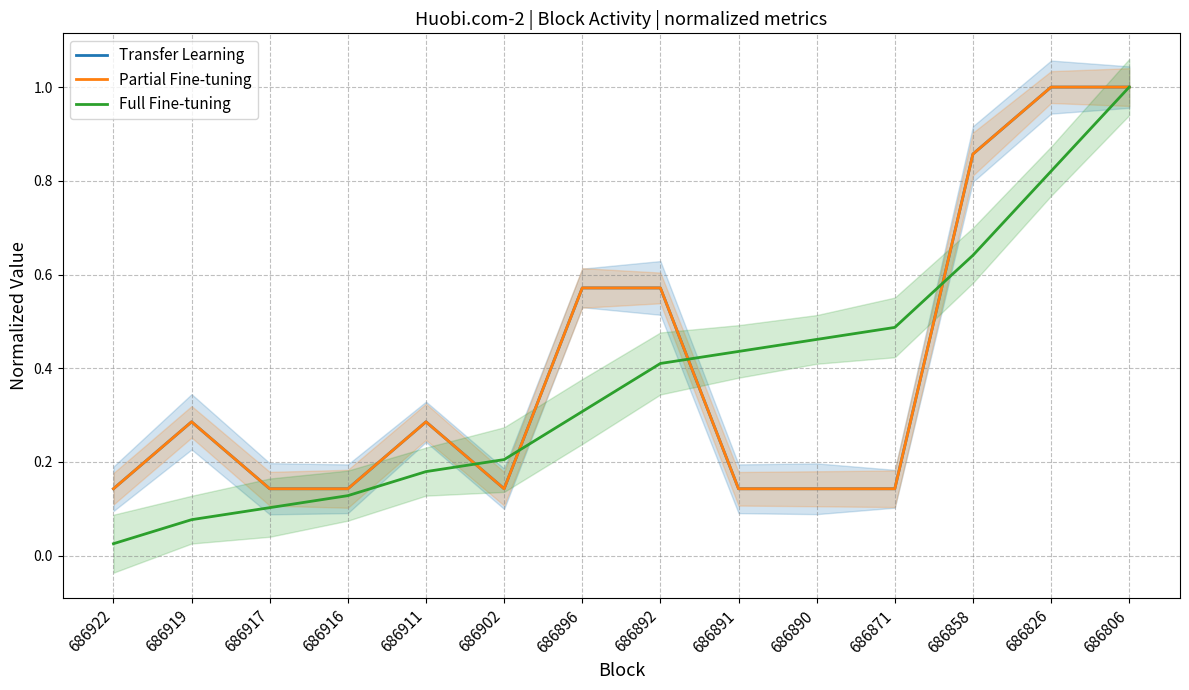

Reading right to left, what are all the values shown in this chart?

Transfer Learning: 1.0	1.0	0.9	0.1	0.1	0.1	0.6	0.6	0.1	0.3	0.1	0.1	0.3	0.1
Partial Fine-tuning: 1.0	1.0	0.9	0.1	0.1	0.1	0.6	0.6	0.1	0.3	0.1	0.1	0.3	0.1
Full Fine-tuning: 1.0	0.8	0.6	0.5	0.5	0.4	0.4	0.3	0.2	0.2	0.1	0.1	0.1	0.0